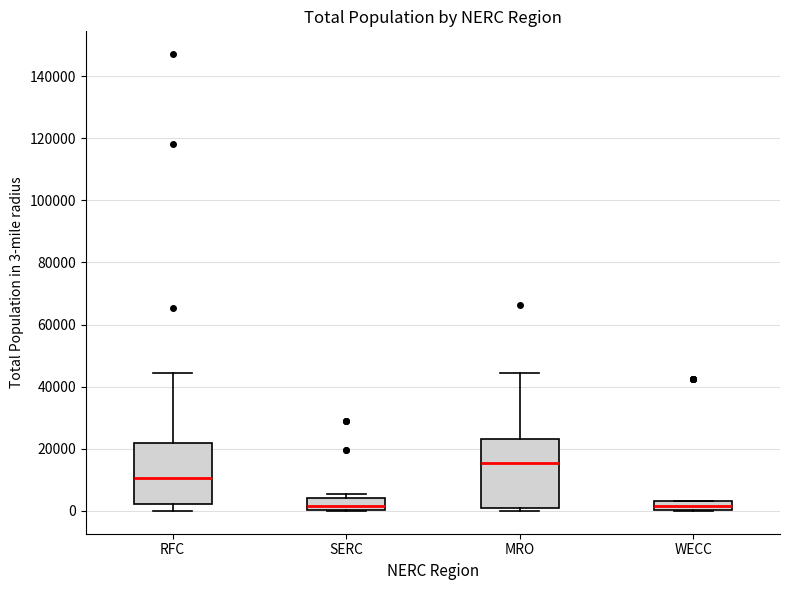

Which box's median line is the highest?

MRO